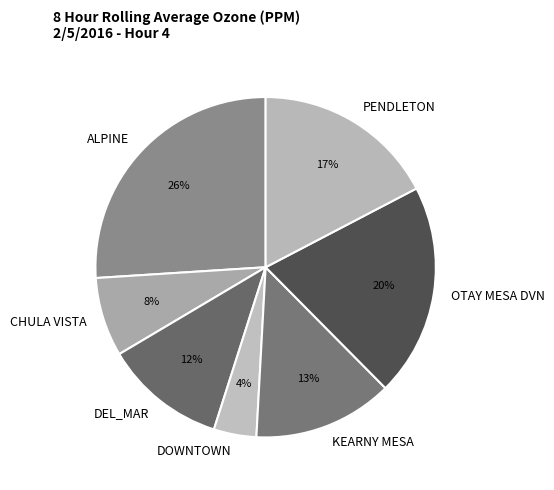

To the nearest percent, what is the difference between the OTAY MESA DVN and ALPINE slice percentages?

6%